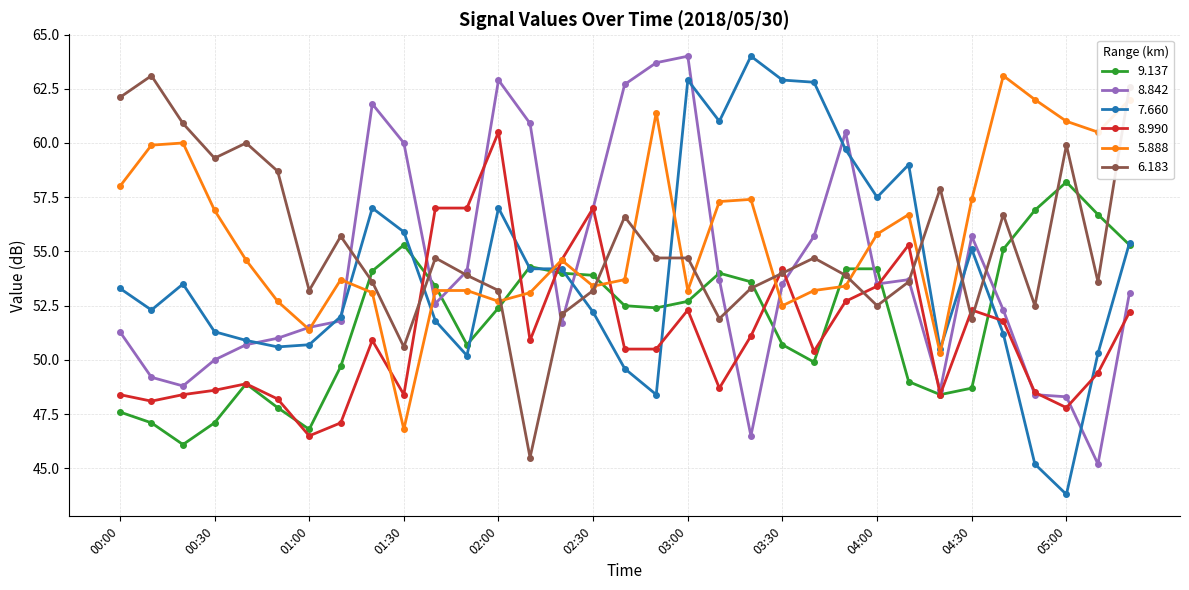

What is the sum of all 7.660 values?

1786.4